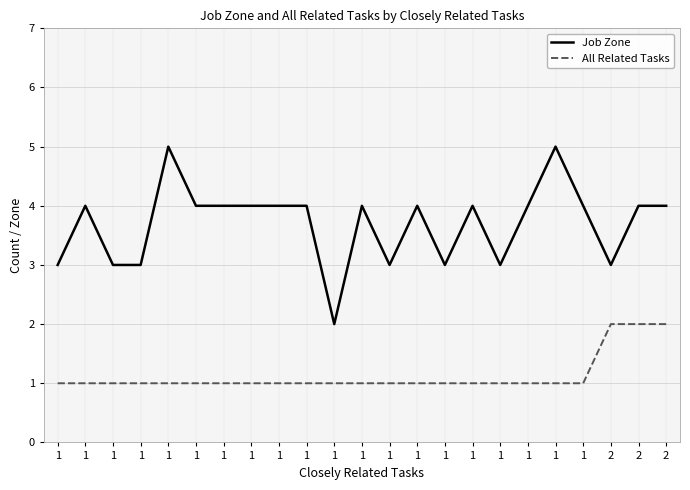

How many interior local valleys does the Job Zone series have?

5